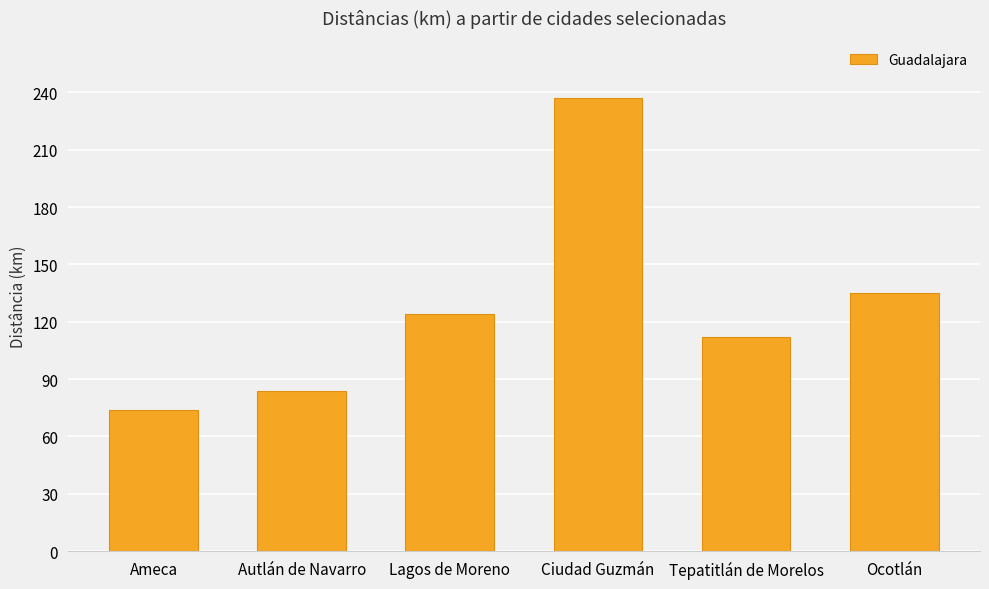

At which label is the value closest to 155?

Ocotlán